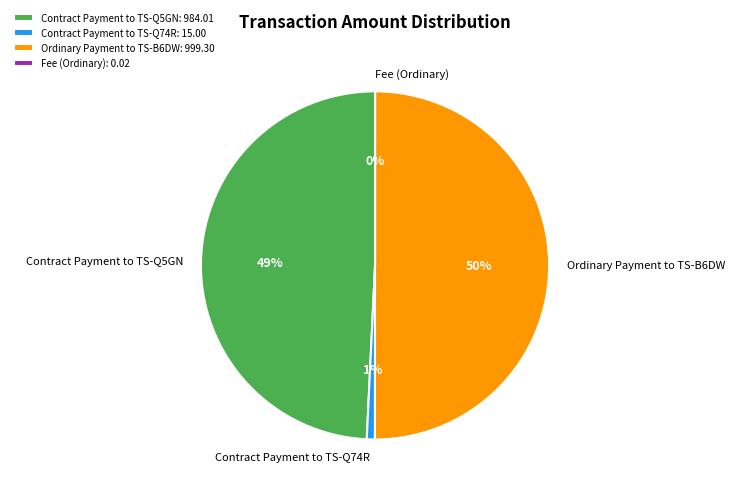

Which slice is the largest?

Ordinary Payment to TS-B6DW